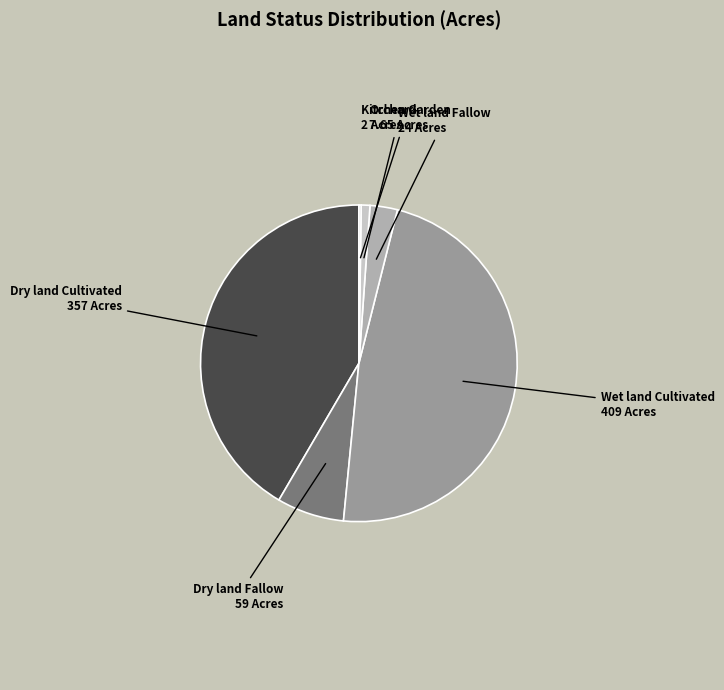

Rank the categories by value from highest to lowest.

Wet land Cultivated, Dry land Cultivated, Dry land Fallow, Wet land Fallow, Orchard, Kitchen Garden